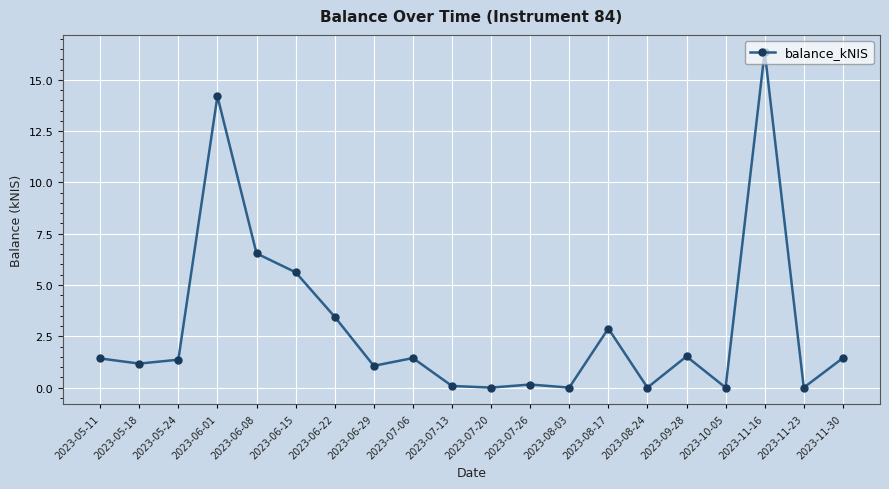

What is the difference between the values at 2023-06-22 and 2023-11-16?

12.9